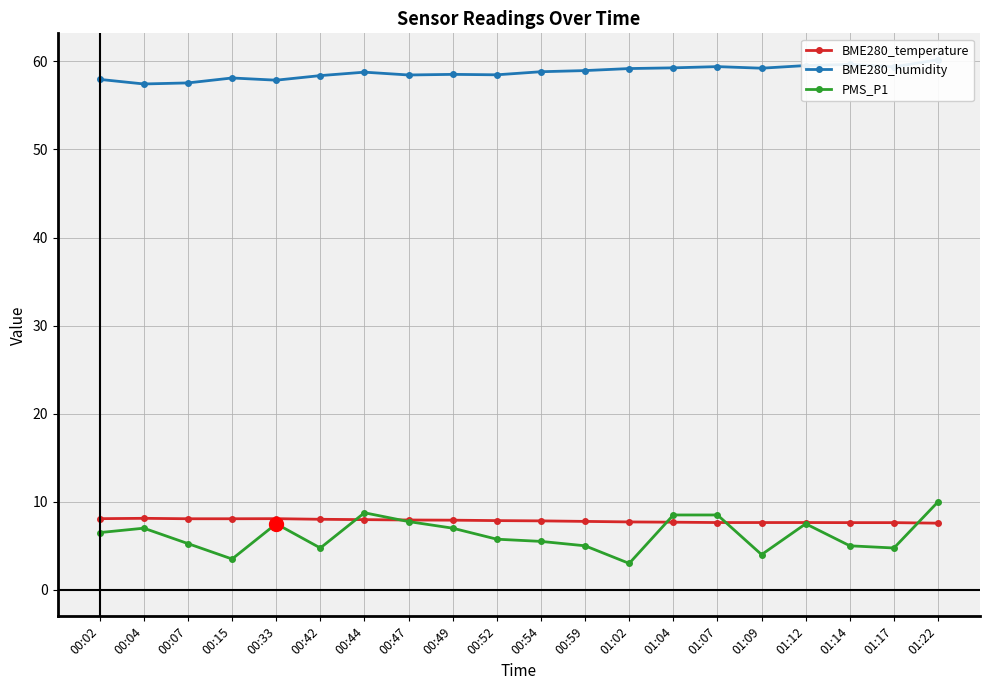

What are all the series names shown in the legend?

BME280_temperature, BME280_humidity, PMS_P1